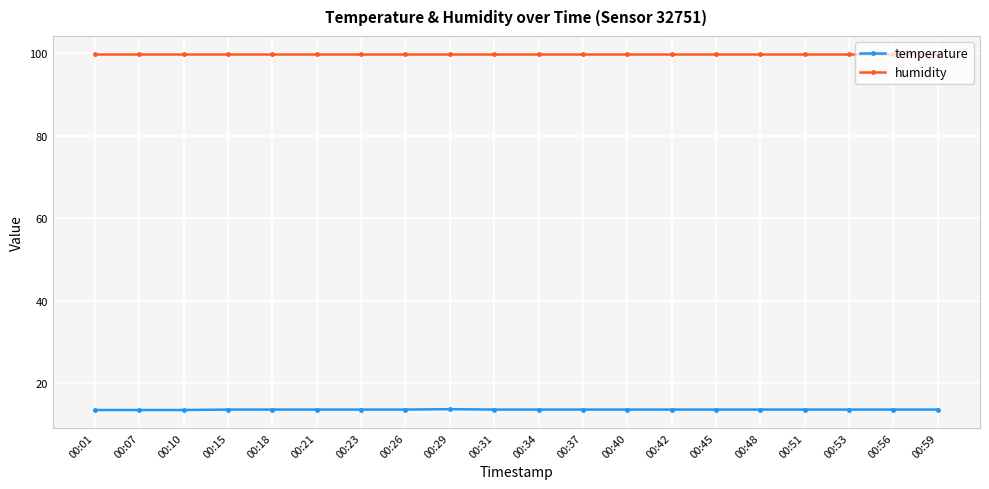

What is the value of the humidity point at the 7th from the left?

99.9